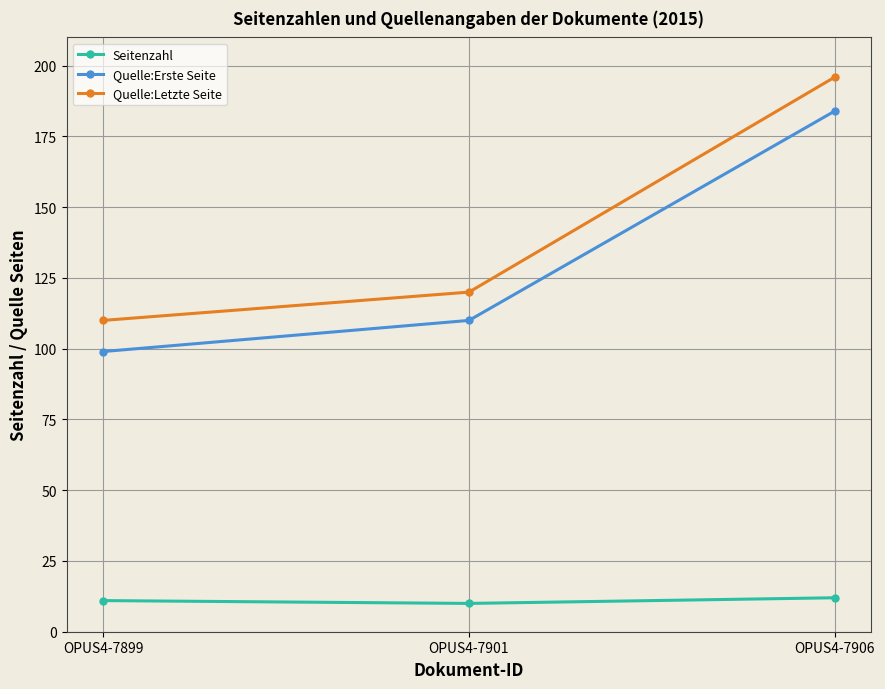

What are all the series names shown in the legend?

Seitenzahl, Quelle:Erste Seite, Quelle:Letzte Seite